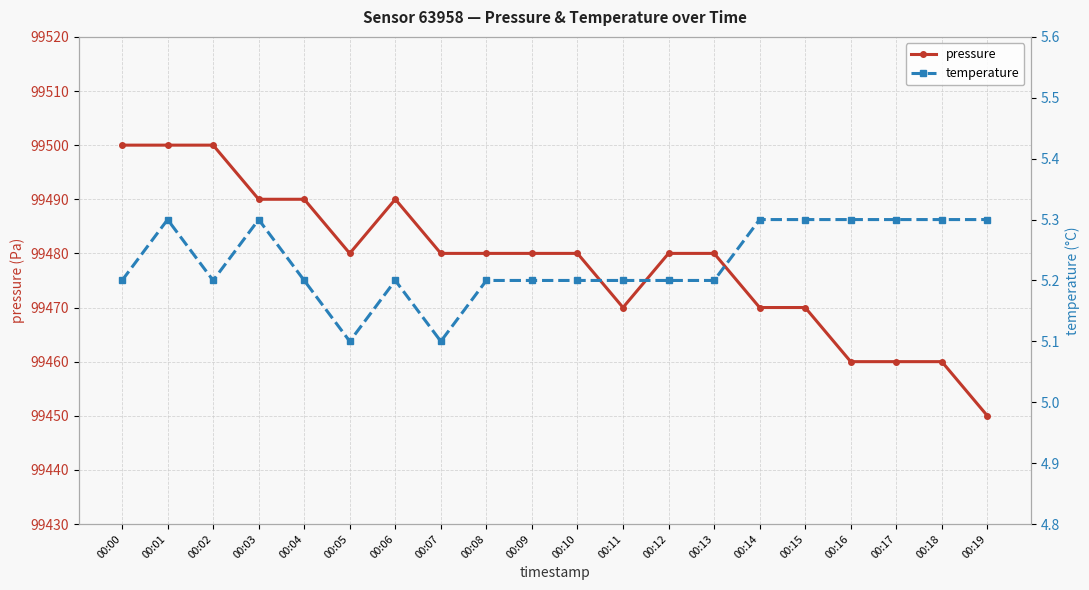

The pressure series shows 142602.8 at 00:06. True or false?

False